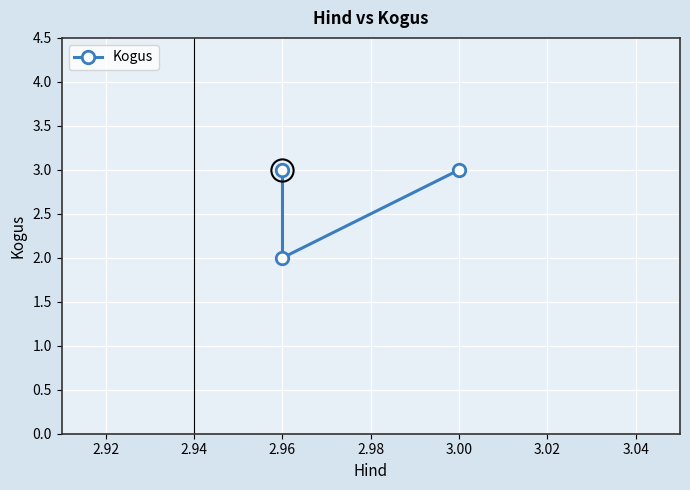

Which has a higher value, 3.00 or 2.96?

3.00